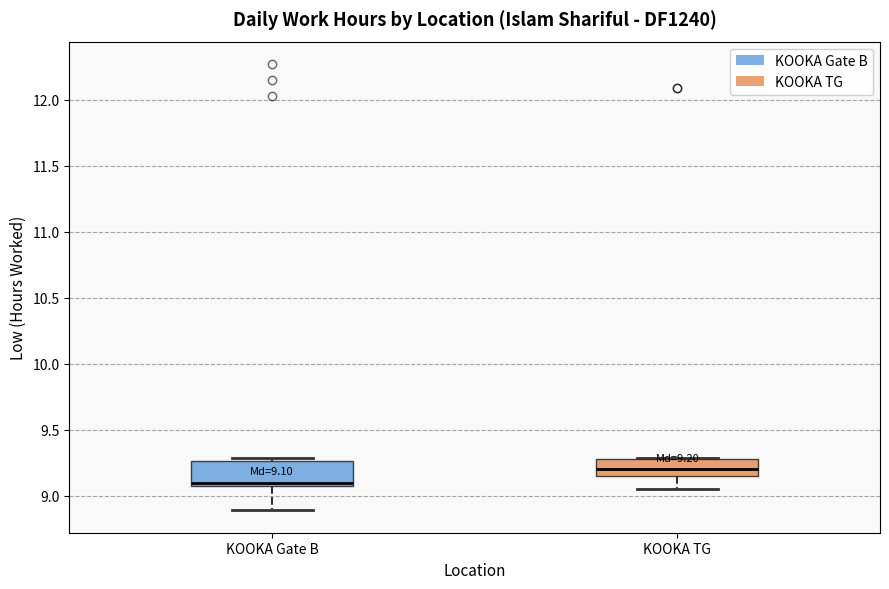

Which box has the lowest median line?

KOOKA Gate B